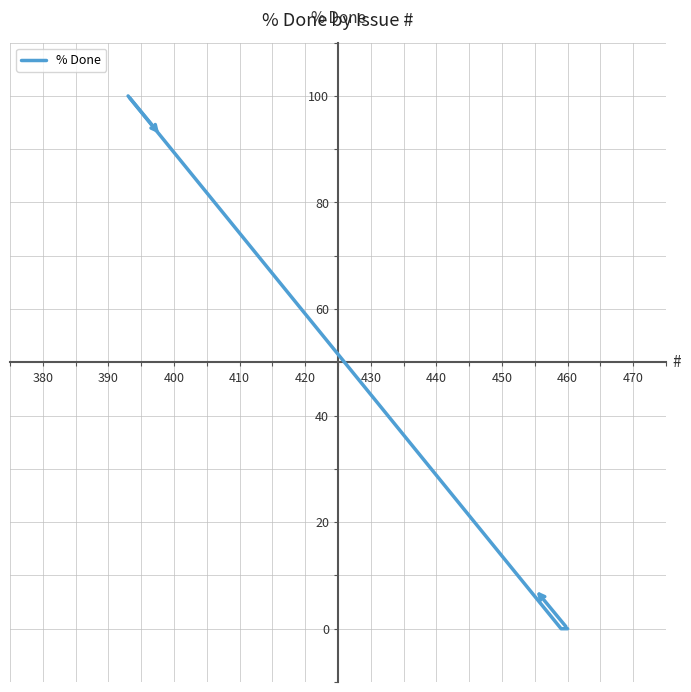

How many categories are shown in the chart?

3